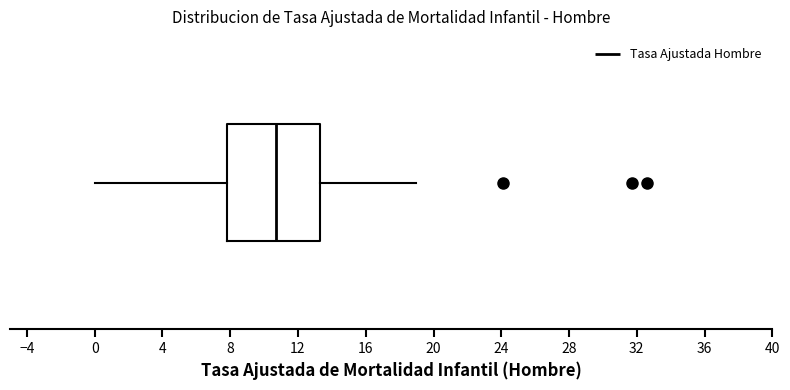

Where is the right edge of the box on the x-axis? The values are not printed on the chart, so give them approximately, as read against the axis.

13.5